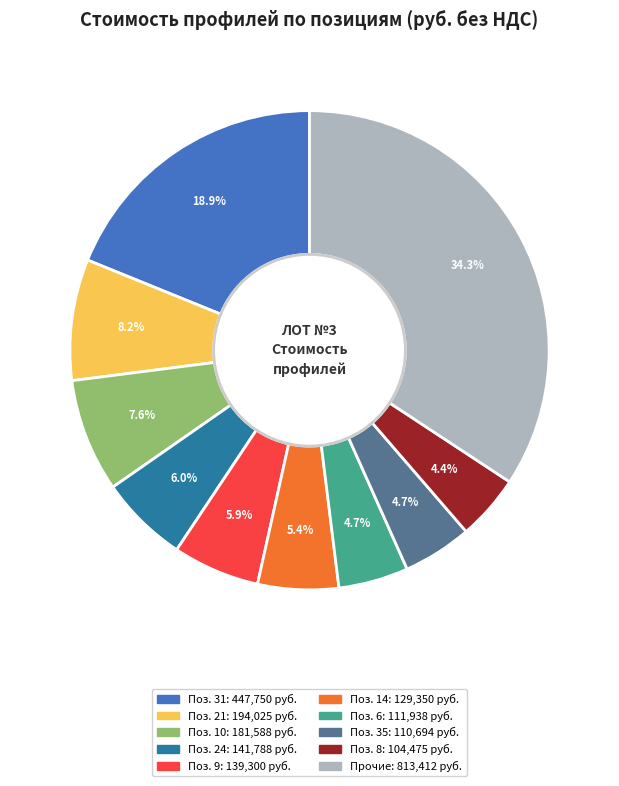

How many segments does this pie chart have?

10